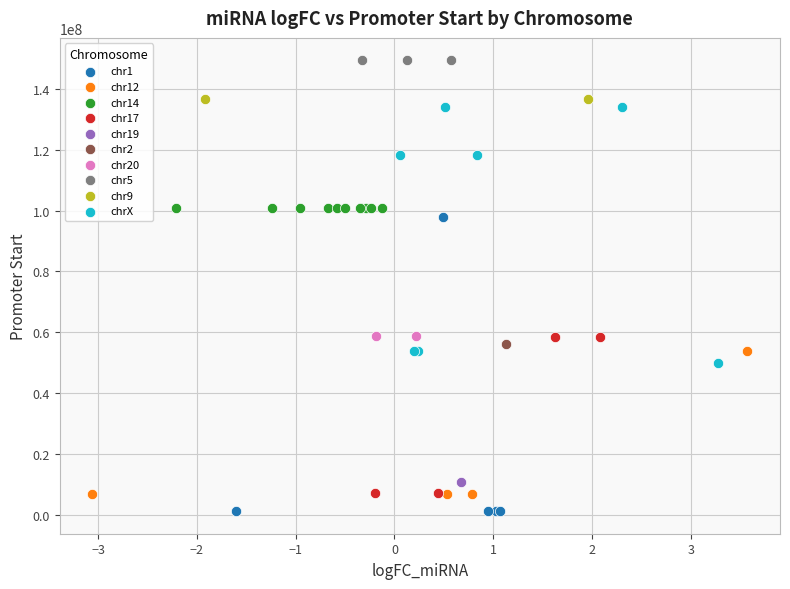

What are all the series names shown in the legend?

chr1, chr12, chr14, chr17, chr19, chr2, chr20, chr5, chr9, chrX